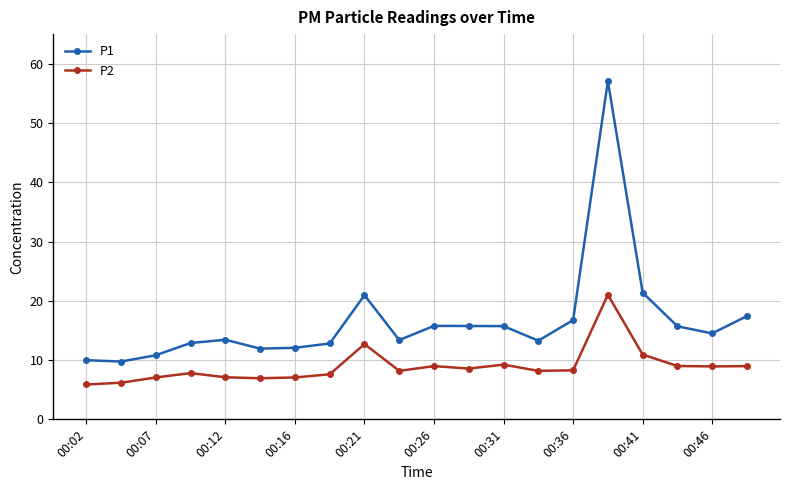

True or false: P2 has more than 1 interior local peaks.

True